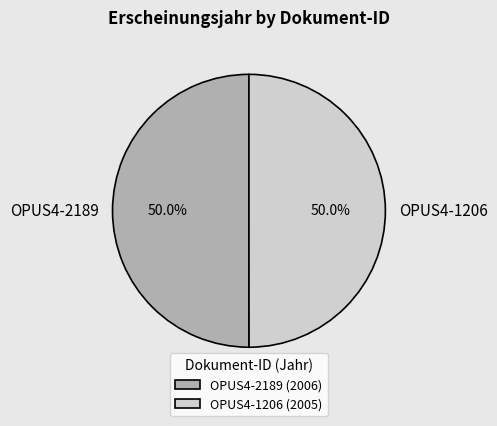

Do OPUS4-1206 and OPUS4-2189 together represent more than half of the pie?

Yes